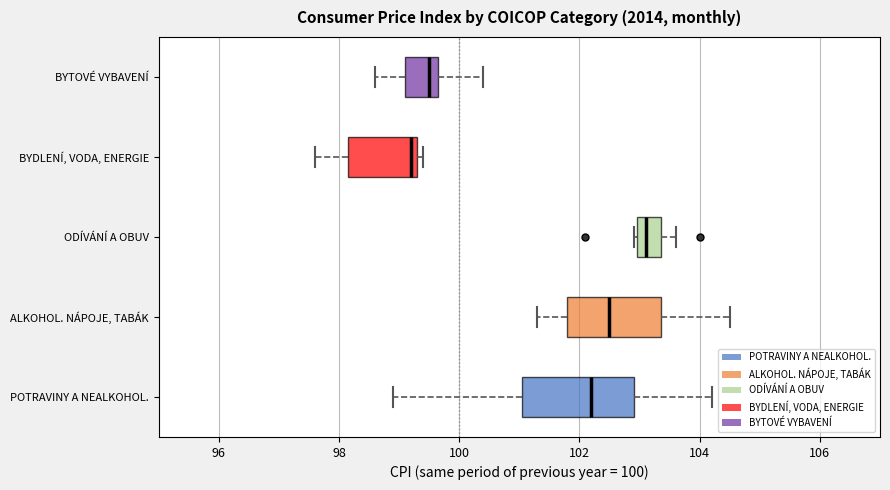

Reading bottom to top, read every box against the x-axis: the position of its median line, the range the box covers, and the ends of its whiskers. The values are not printed on the chart, so give them approximately, as read against the axis.

POTRAVINY A NEALKOHOL.: median 102.2, box 101.0 to 103.0, whiskers 99.0 to 104.2
ALKOHOL. NÁPOJE, TABÁK: median 102.6, box 101.8 to 103.4, whiskers 101.4 to 104.6
ODÍVÁNÍ A OBUV: median 103.2, box 103.0 to 103.4, whiskers 103.0 to 103.6
BYDLENÍ, VODA, ENERGIE: median 99.2, box 98.2 to 99.4, whiskers 97.6 to 99.4 (just right of the box's right edge)
BYTOVÉ VYBAVENÍ: median 99.6 (just left of the box's right edge), box 99.2 to 99.6, whiskers 98.6 to 100.4